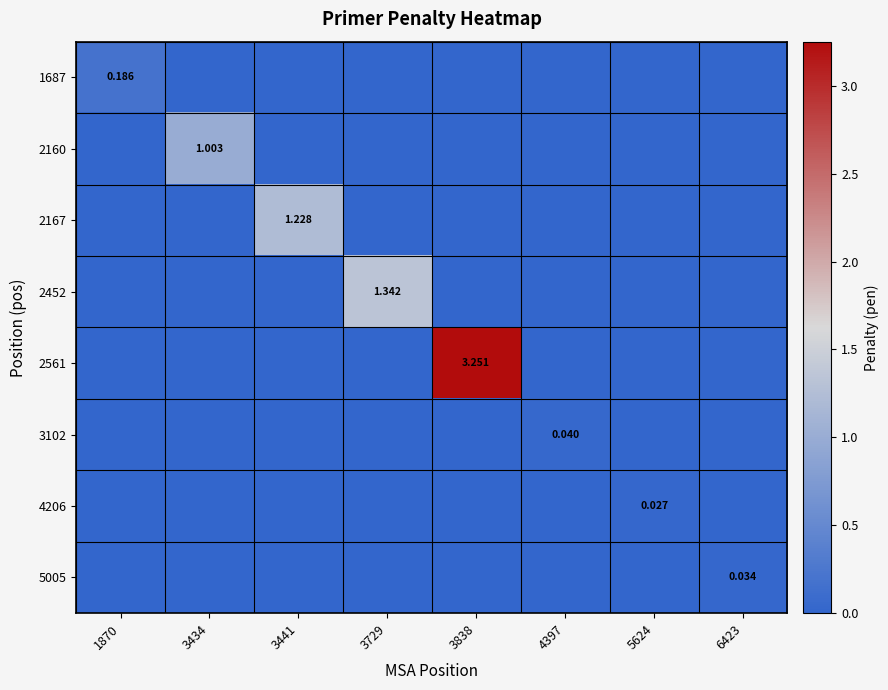

Which series has the largest total across all categories?

2561